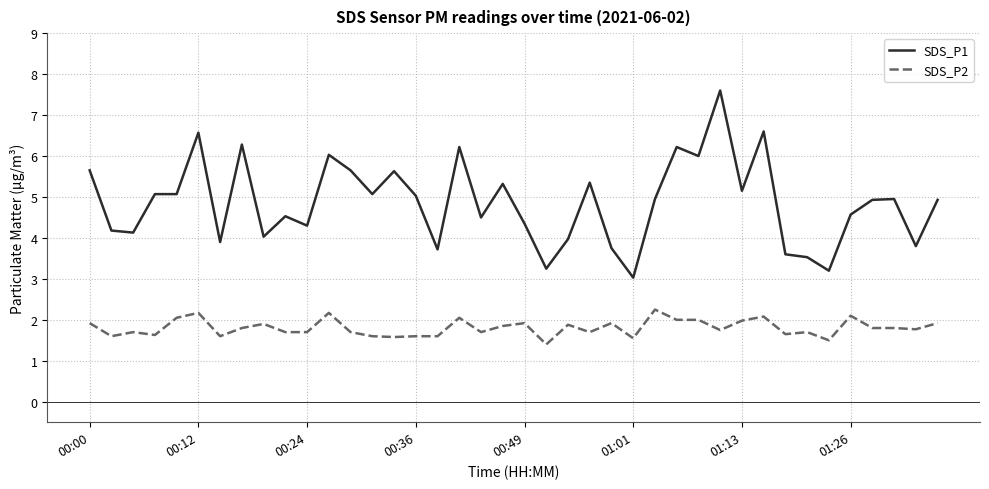

Which series has the largest total across all categories?

SDS_P1